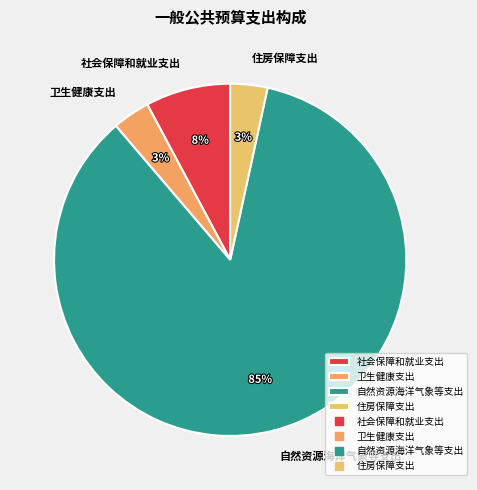

To the nearest percent, what percentage of the pie is 卫生健康支出?

3%